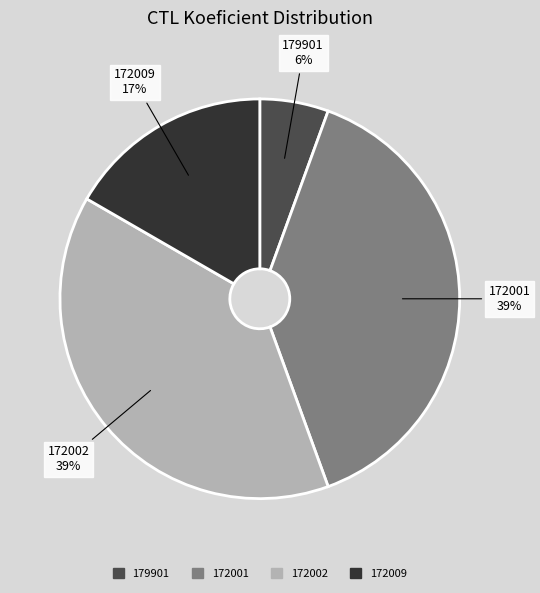

What percentage is the 179901 slice, to the nearest percent?

6%